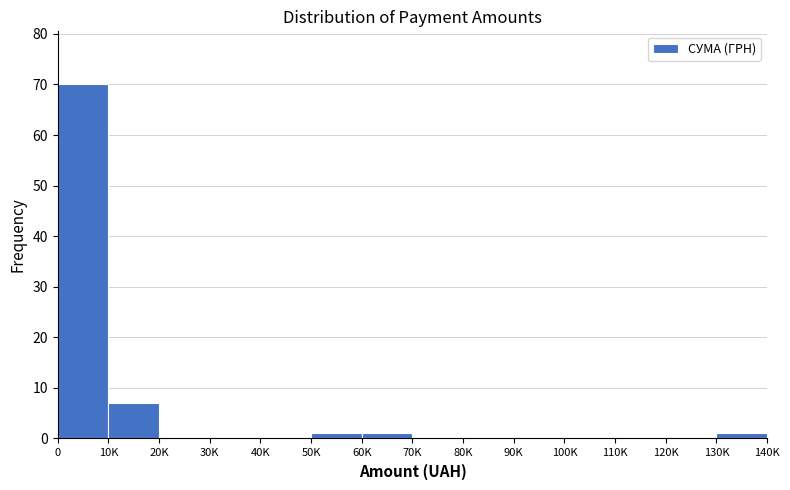

Reading left to right, extract all data points from this chart.

0=70	10K=7	20K=0	30K=0	40K=0	50K=1	60K=1	70K=0	80K=0	90K=0	100K=0	110K=0	120K=0	130K=1